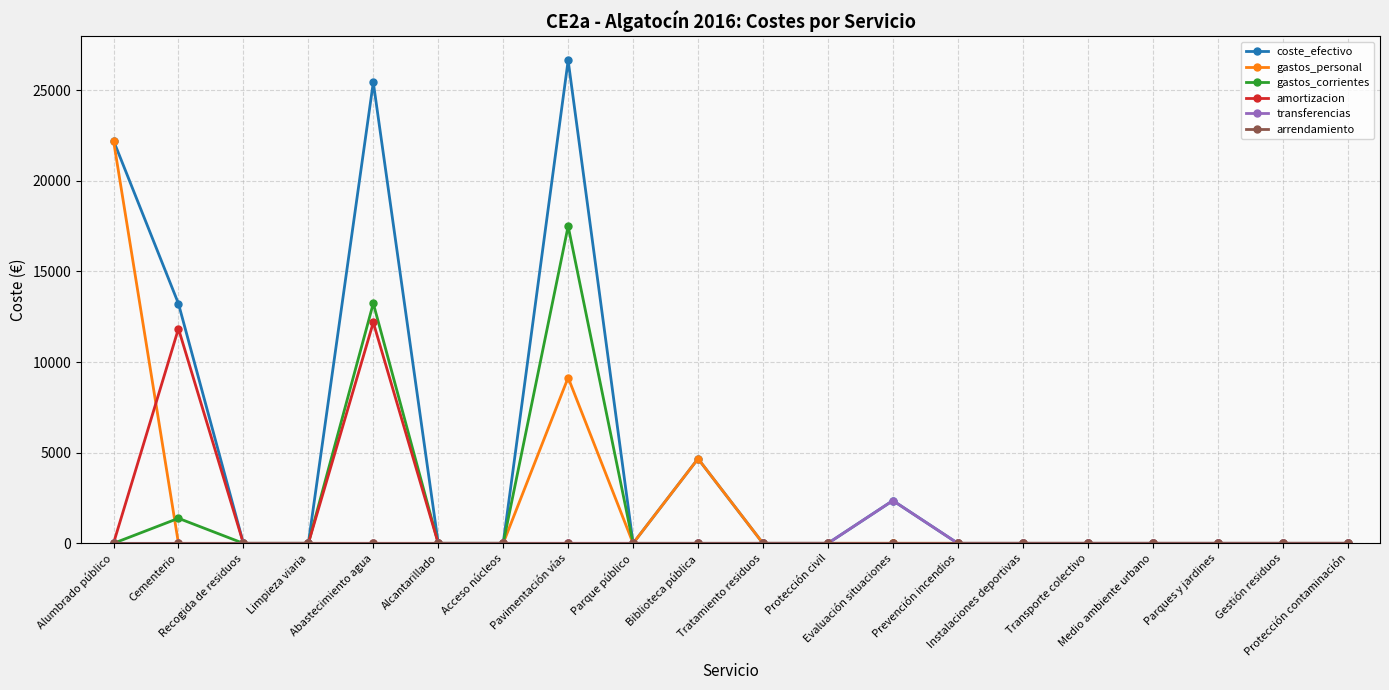

Which series has the largest total across all categories?

coste_efectivo